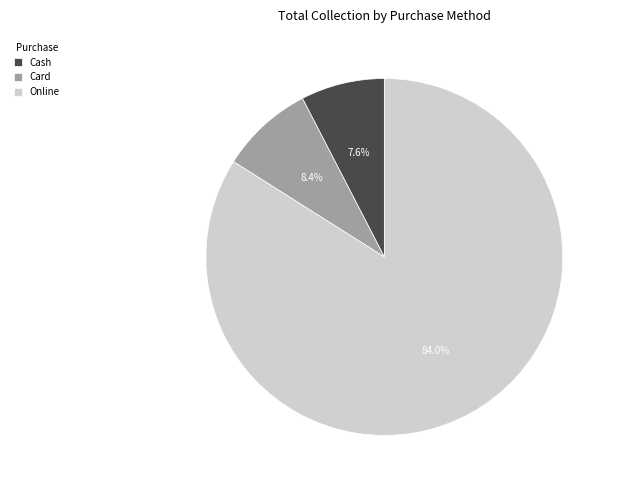

What is the ratio of the value at Cash to the value at Online?

0.1